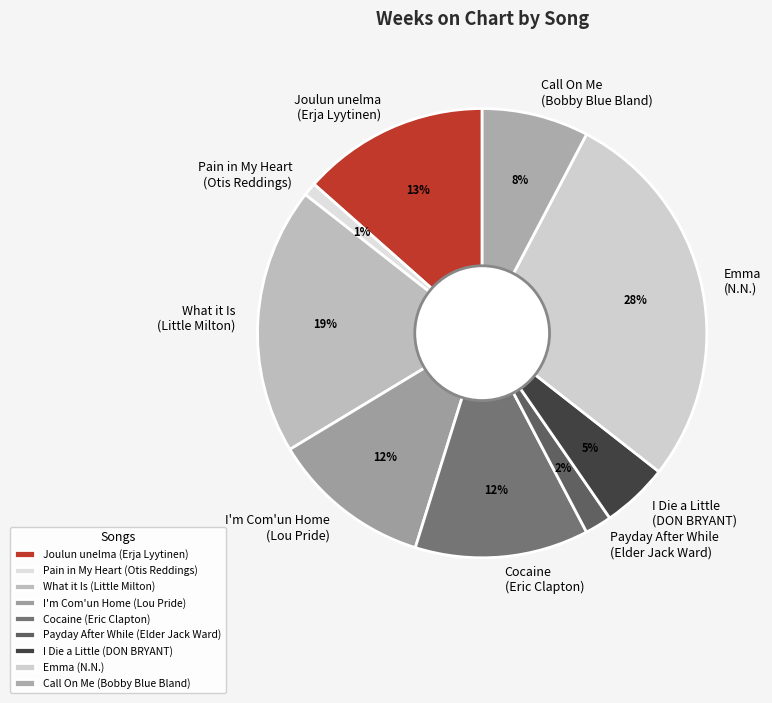

How many slices are in this pie chart?

9